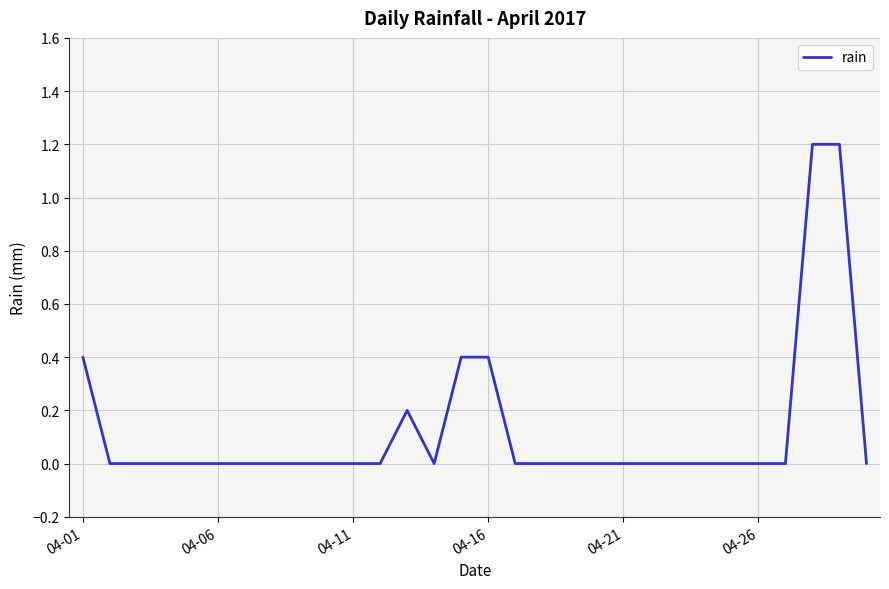

How many values are between 0 and 1?

28